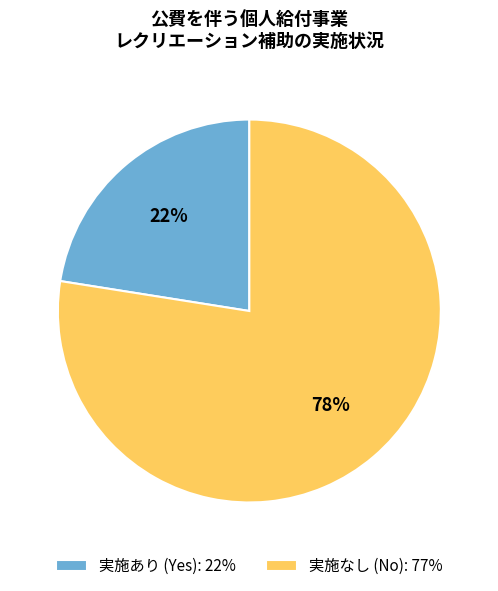

How many segments does this pie chart have?

2